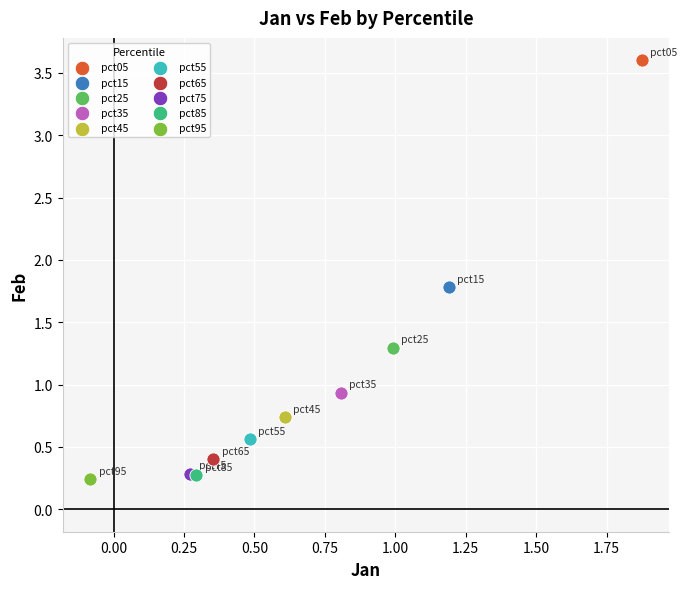

What are all the series names shown in the legend?

pct05, pct15, pct25, pct35, pct45, pct55, pct65, pct75, pct85, pct95